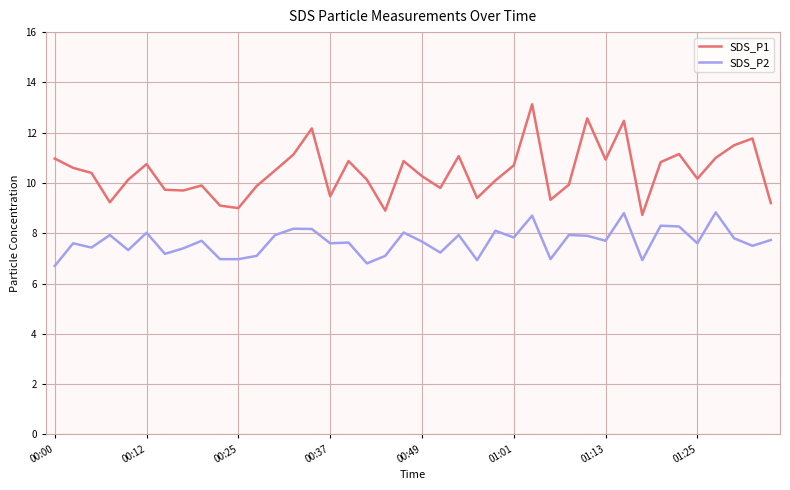

What is the average value of the SDS_P1 series?

10.4